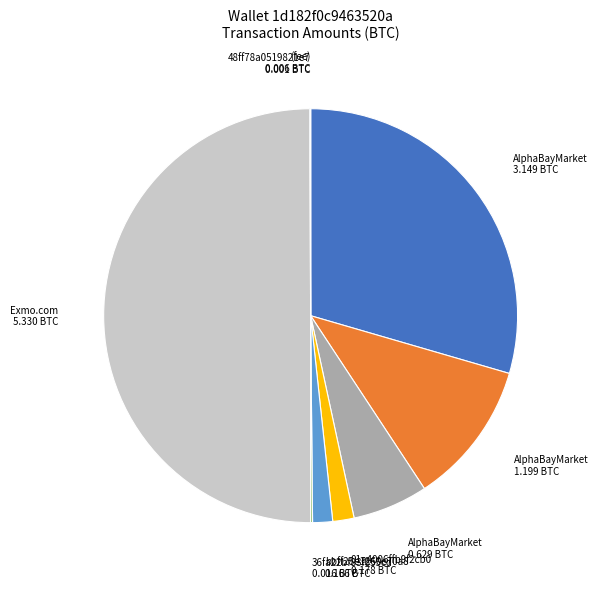

Does any single category account for the majority?

No